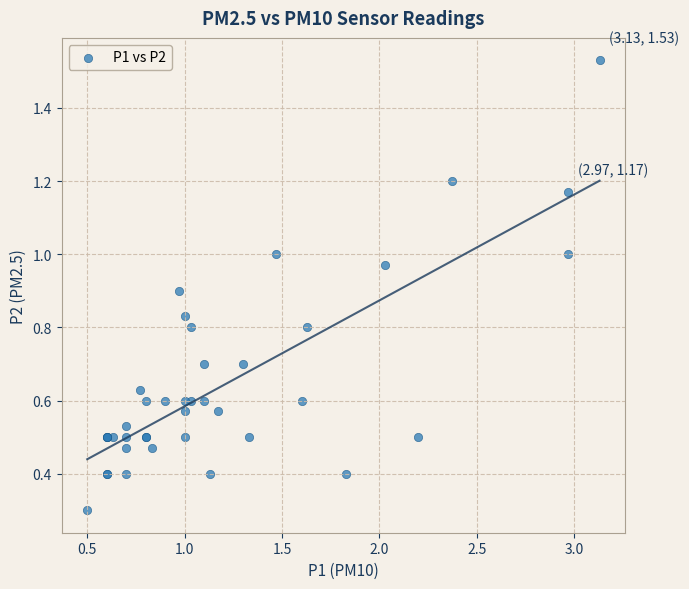

What Y value in the scatter plot is closest to 0?

0.3